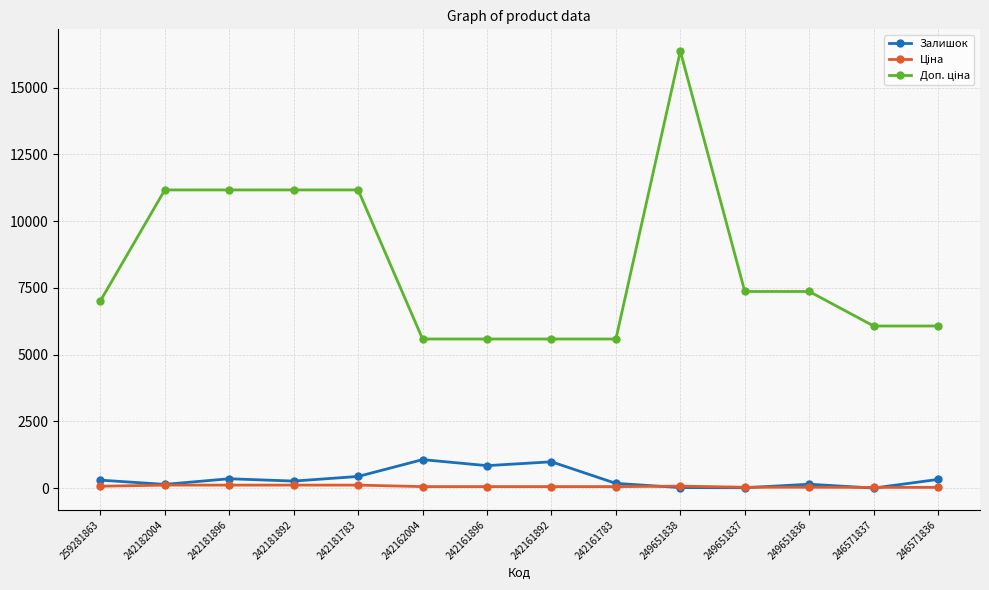

At which category is the sum across all series the highest?

249651838